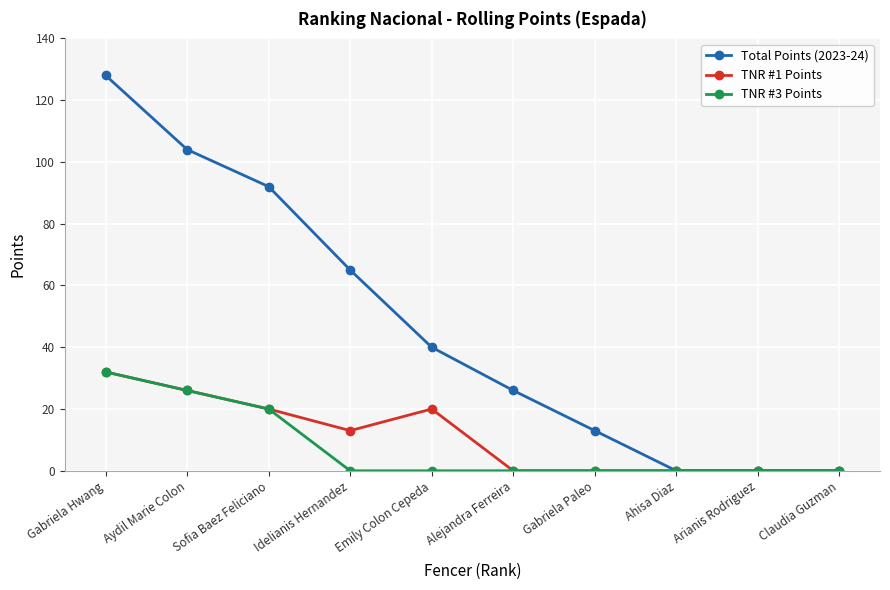

What is the average value of the TNR #1 Points series?

11